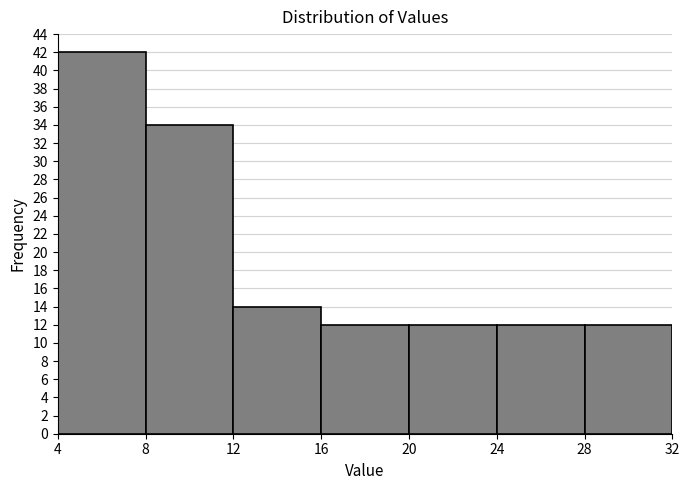

Over which range of the x-axis is the bar tallest?

4 to 8